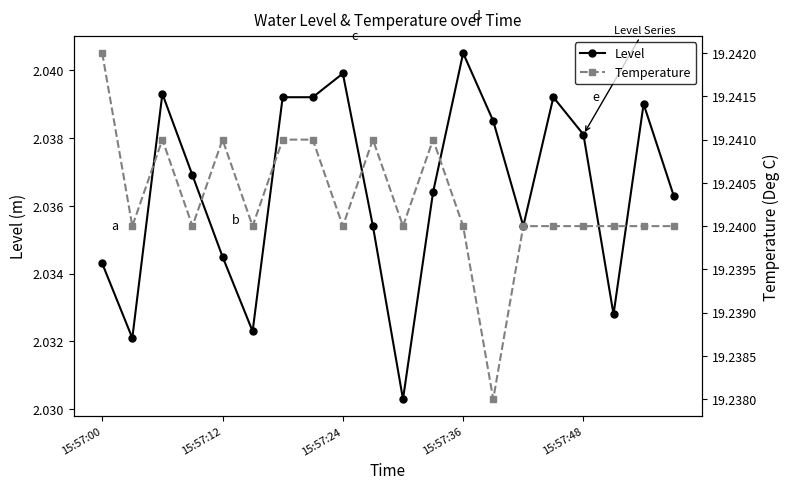

What value does the Temperature series have at 15:57:48?

19.2